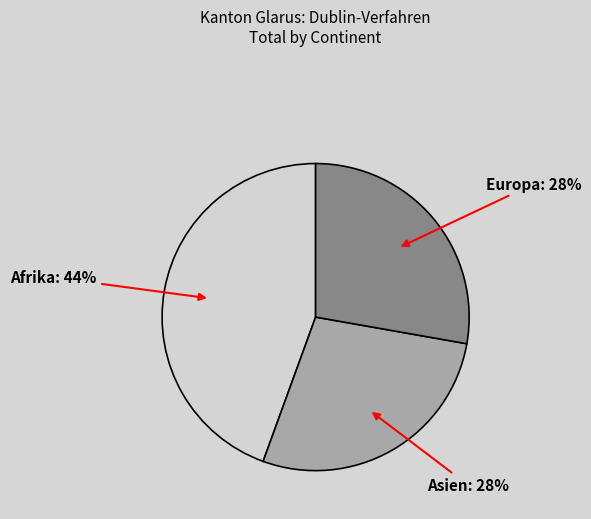

Does any single category account for the majority?

No